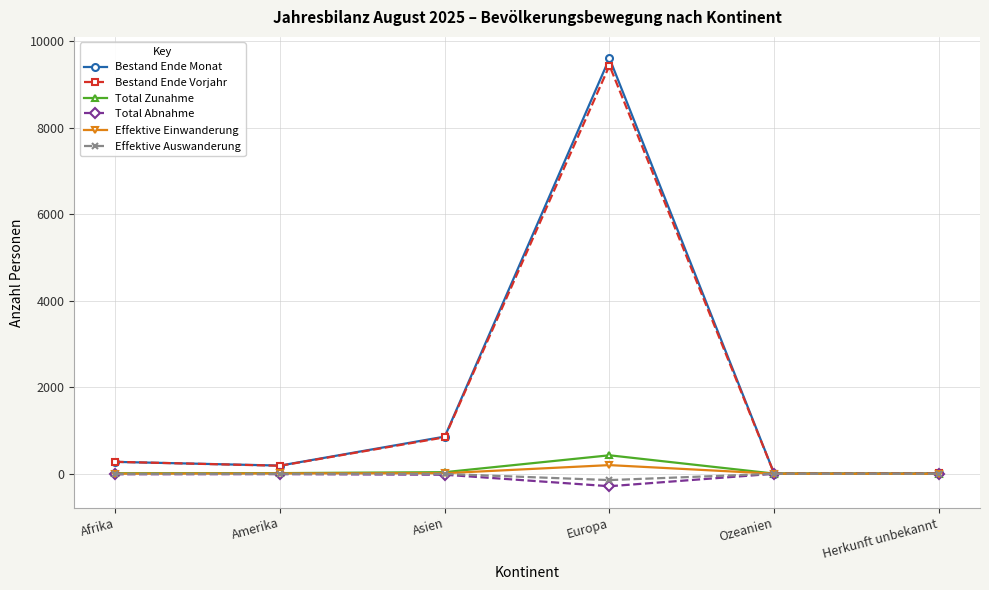

What is the label of the 1st point from the right?

Herkunft unbekannt